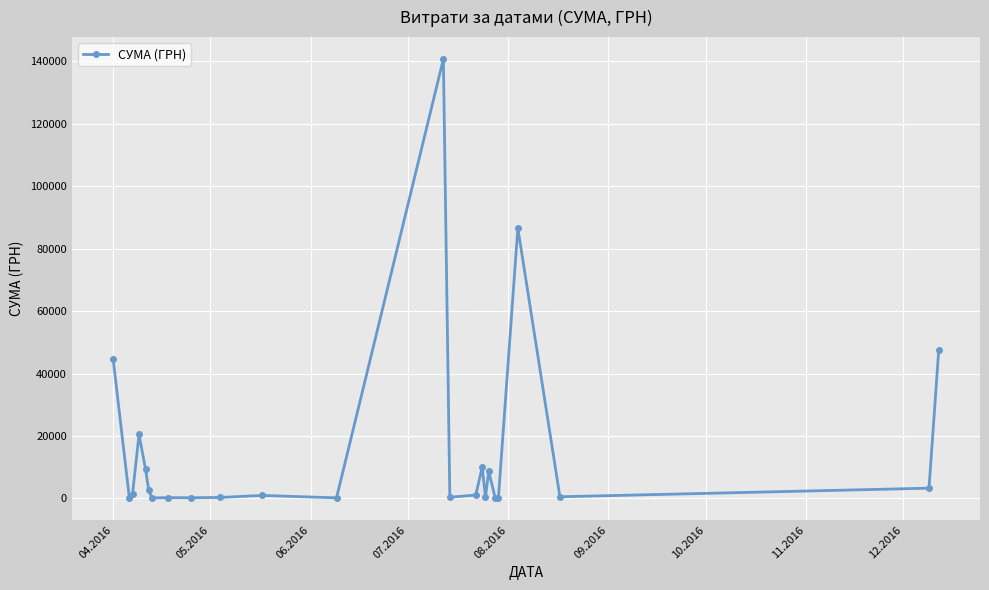

What is the difference between the second highest and minimum values?

86491.5